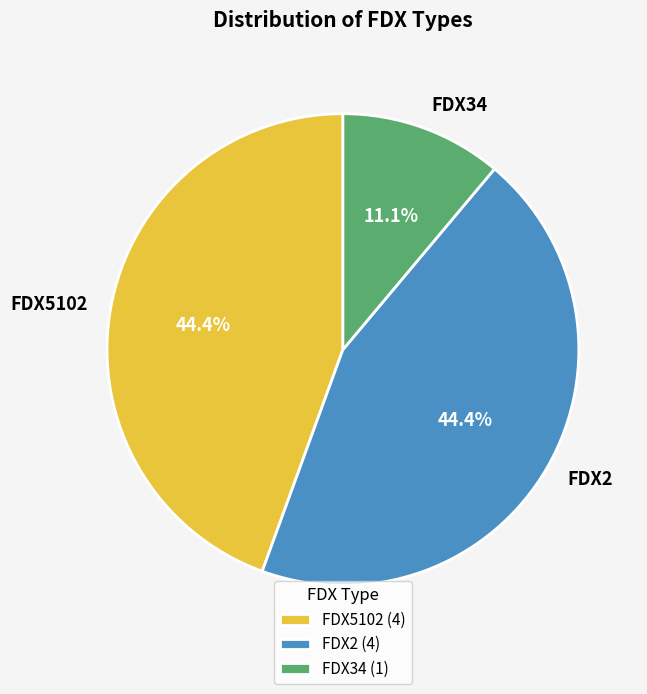

To the nearest percent, what is the difference between the largest and smallest slice percentages?

33%